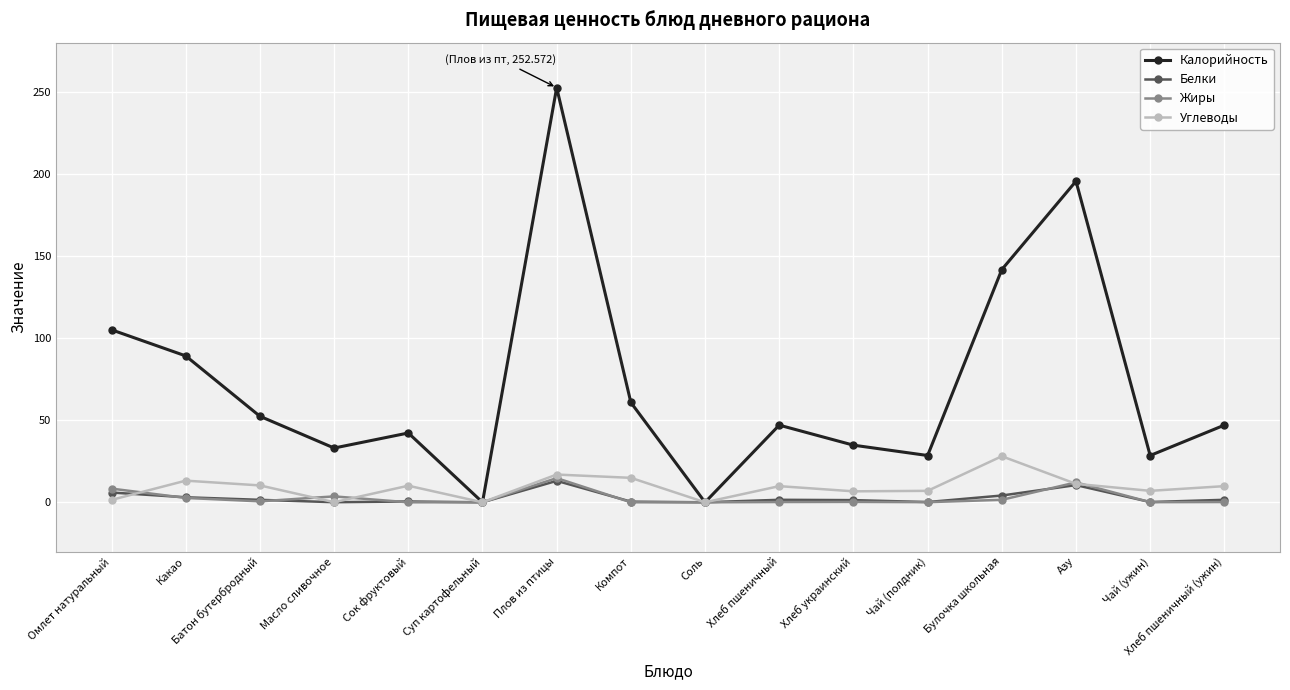

How many distinct data groups are displayed?

4